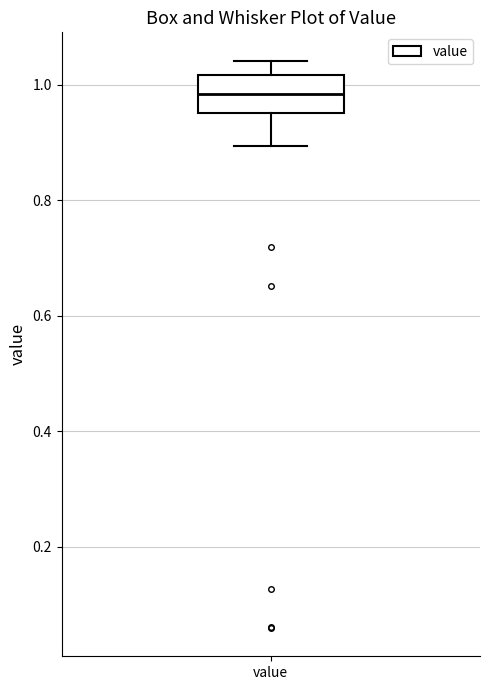

Transcribe this box plot: give where the median line is, the range the box spans, and where the two whiskers end, as read against the y-axis. The values are not printed on the chart, so give them approximately, as read against the axis.

median 0.98, box 0.96 to 1.02, whiskers 0.90 to 1.04